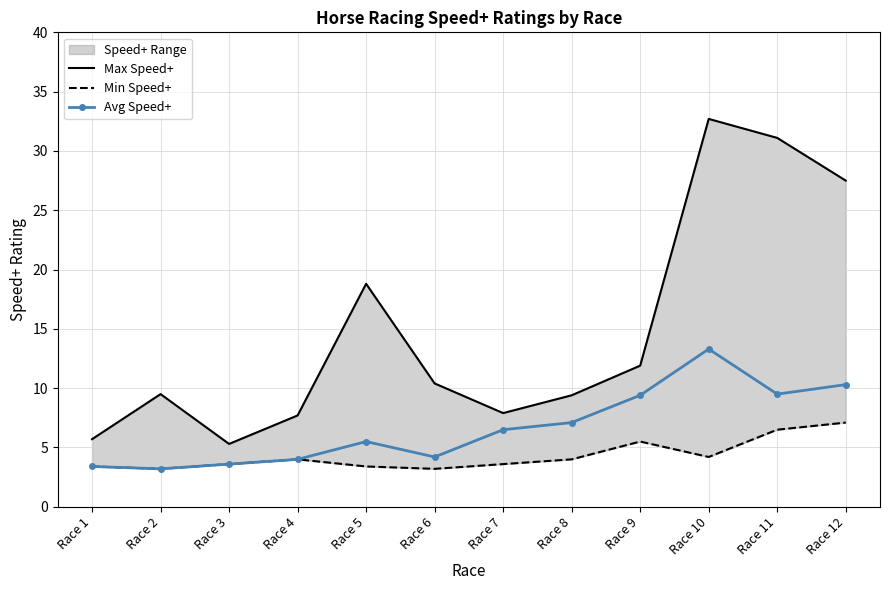

List the series in order of their overall mean, highest first.

Max Speed+, Avg Speed+, Min Speed+